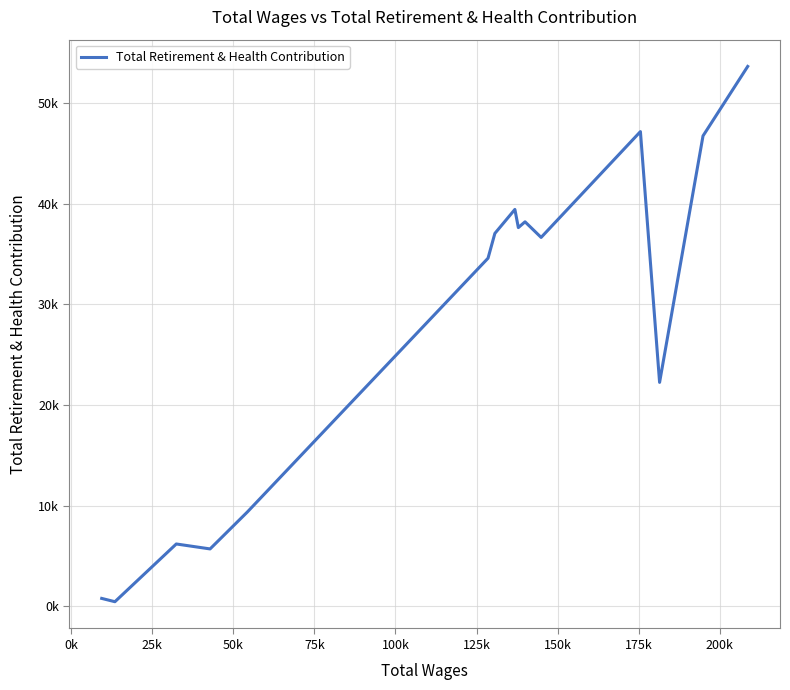

Does the chart have visible grid lines?

Yes